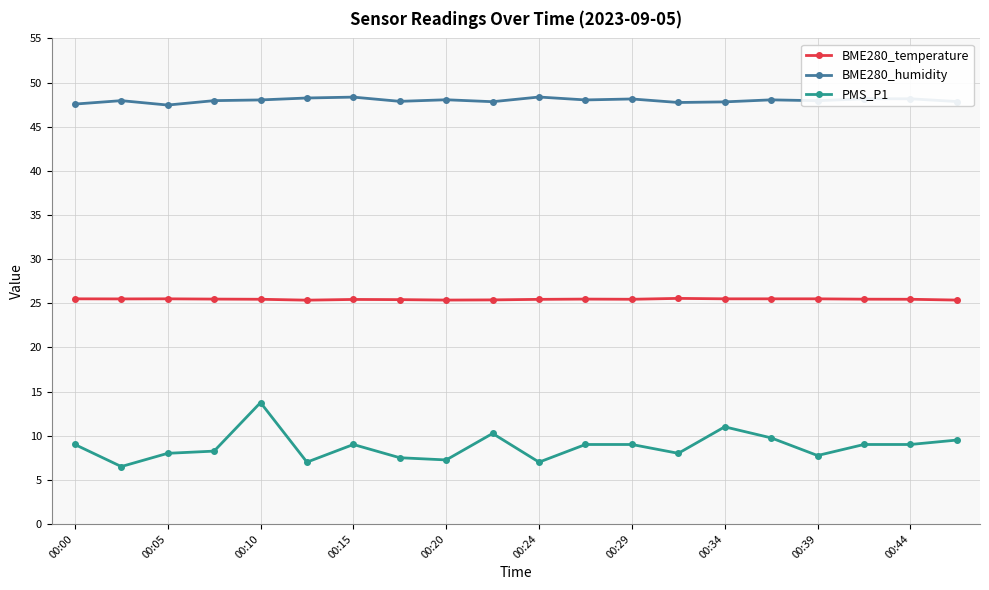

True or false: PMS_P1 and BME280_humidity intersect in this chart.

False